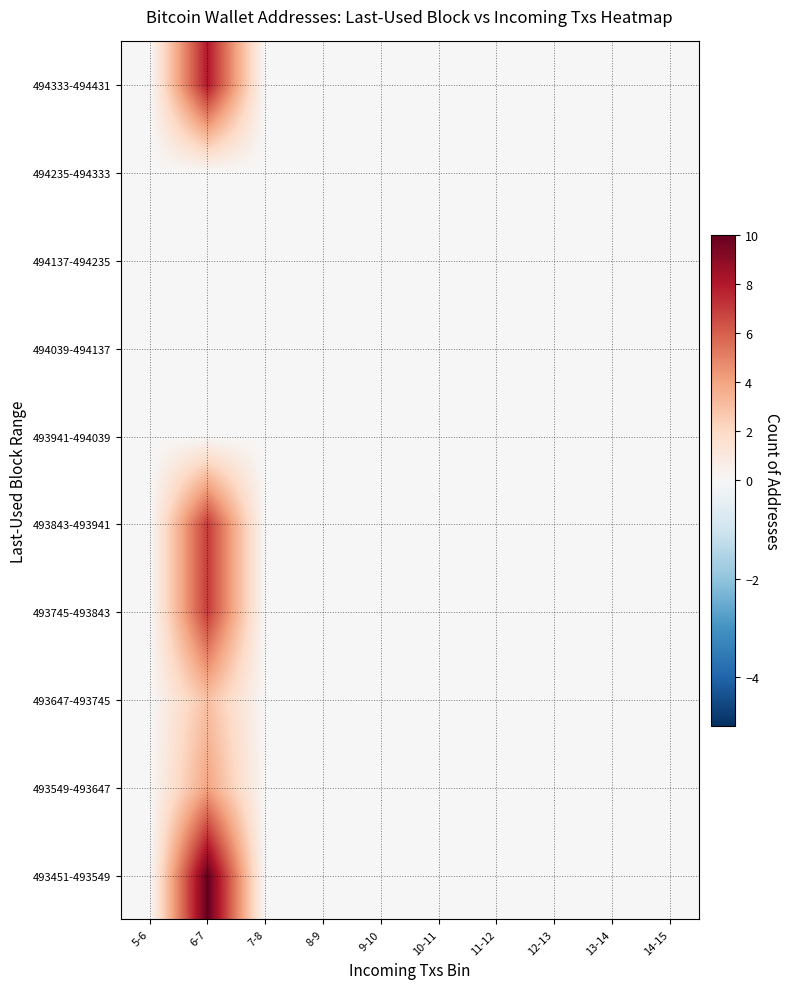

At how many categories does at least one series exceed 9?

1